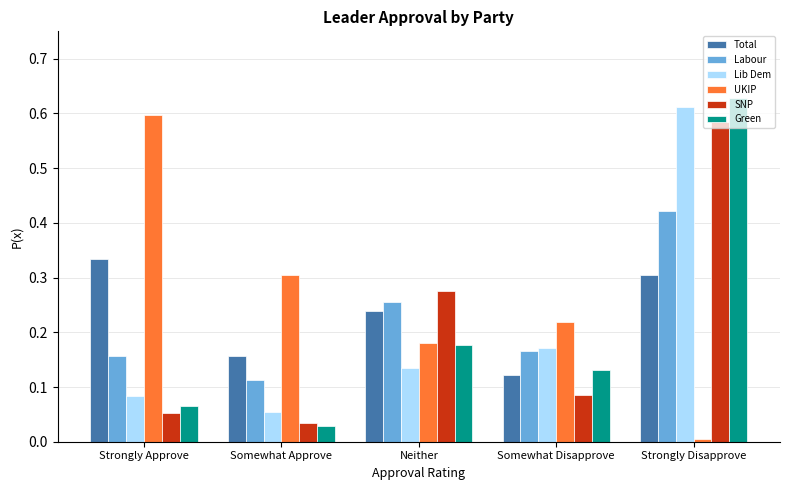

Rank the series by their maximum value, from lowest to highest.

Total, Labour, SNP, UKIP, Lib Dem, Green